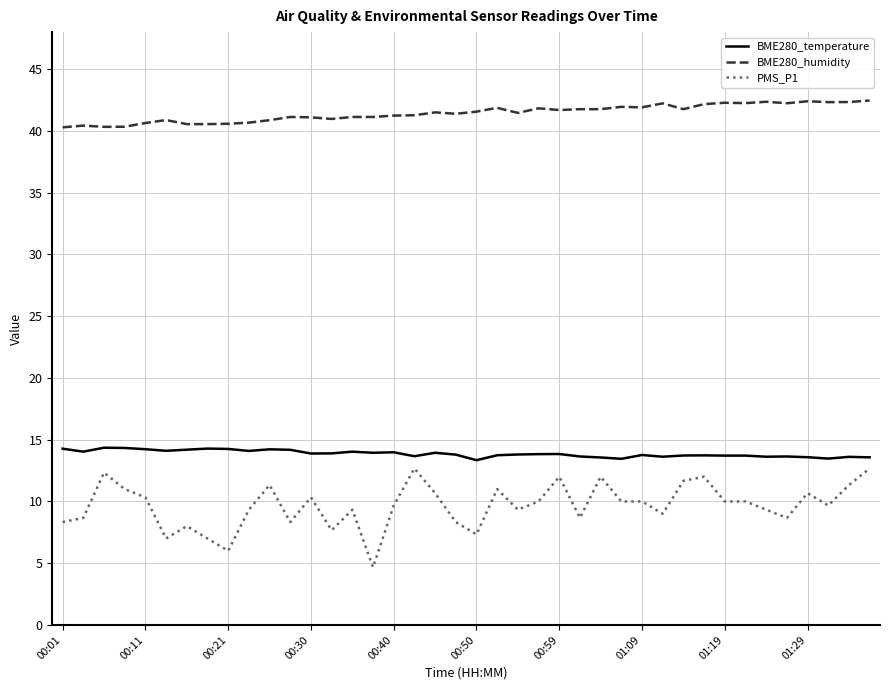

Which series has the largest total across all categories?

BME280_humidity